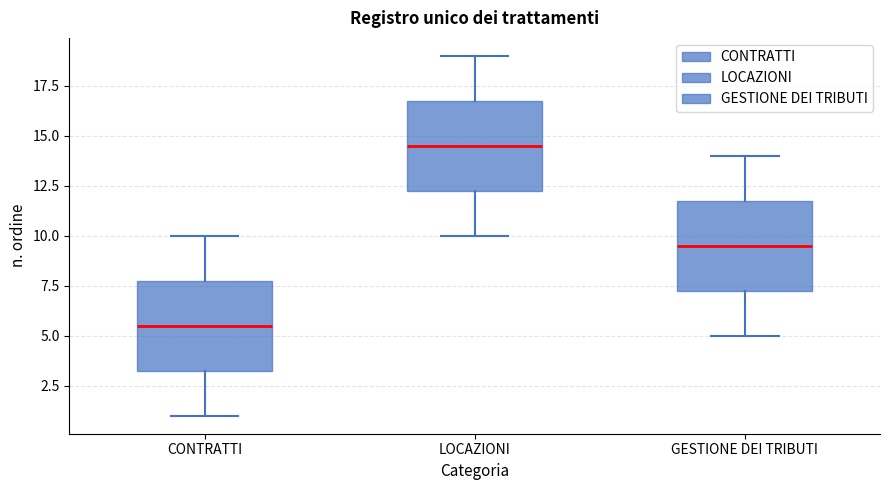

Where does the median line of the box for LOCAZIONI sit on the y-axis? The values are not printed on the chart, so give them approximately, as read against the axis.

14.5